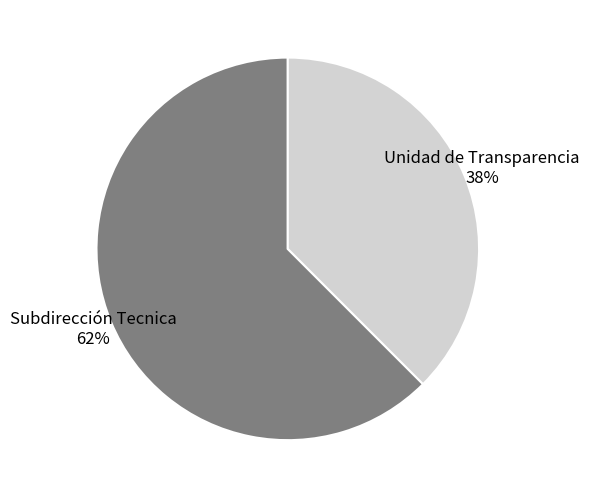

Which category has the smallest portion of the pie?

Unidad de Transparencia